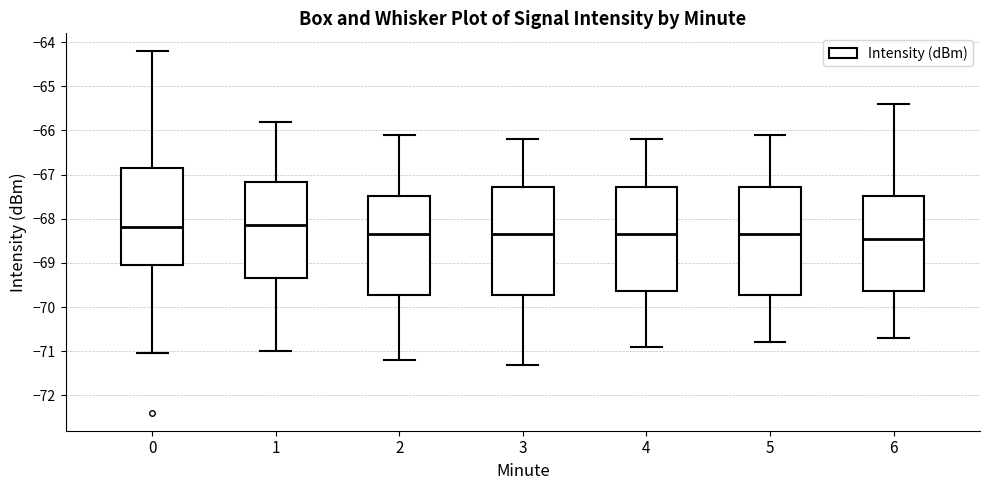

Reading left to right, read every box against the y-axis: the position of its median line, the range the box covers, and the ends of its whiskers. The values are not printed on the chart, so give them approximately, as read against the axis.

0: median -68.2, box -69.0 to -66.8, whiskers -71.0 to -64.2
1: median -68.1, box -69.3 to -67.2, whiskers -71.0 to -65.8
2: median -68.3, box -69.7 to -67.5, whiskers -71.2 to -66.1
3: median -68.3, box -69.7 to -67.3, whiskers -71.3 to -66.2
4: median -68.3, box -69.6 to -67.3, whiskers -70.9 to -66.2
5: median -68.3, box -69.7 to -67.3, whiskers -70.8 to -66.1
6: median -68.4, box -69.6 to -67.5, whiskers -70.7 to -65.4